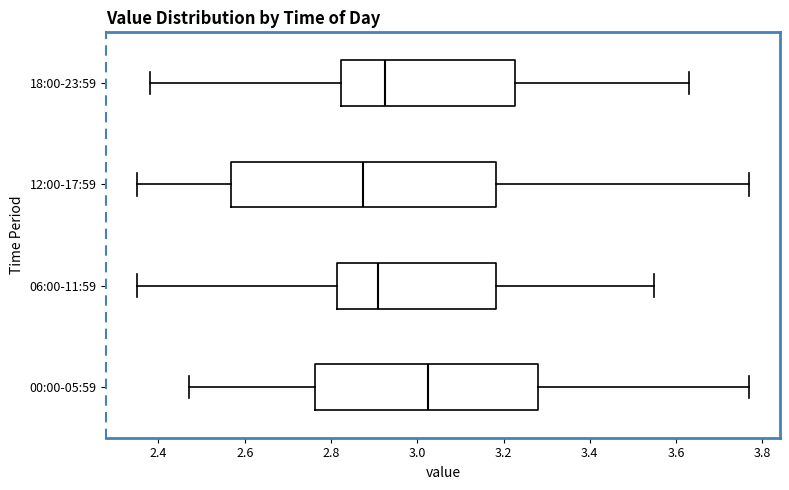

Which box has the furthest to the right median line?

00:00-05:59